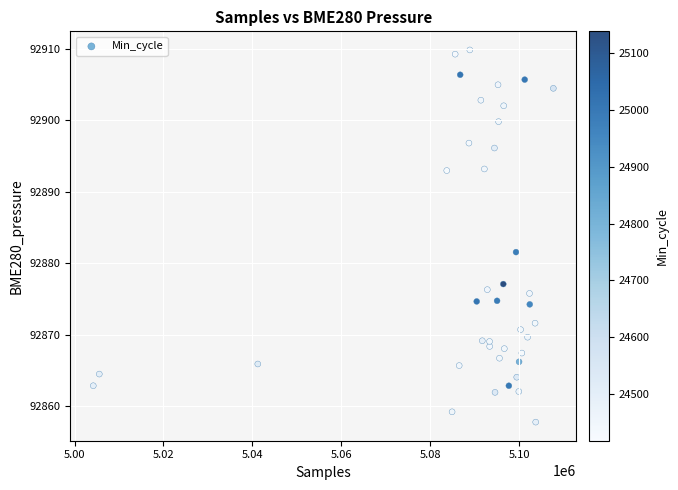

What Y value in the scatter plot is closest to 92883?

92881.5